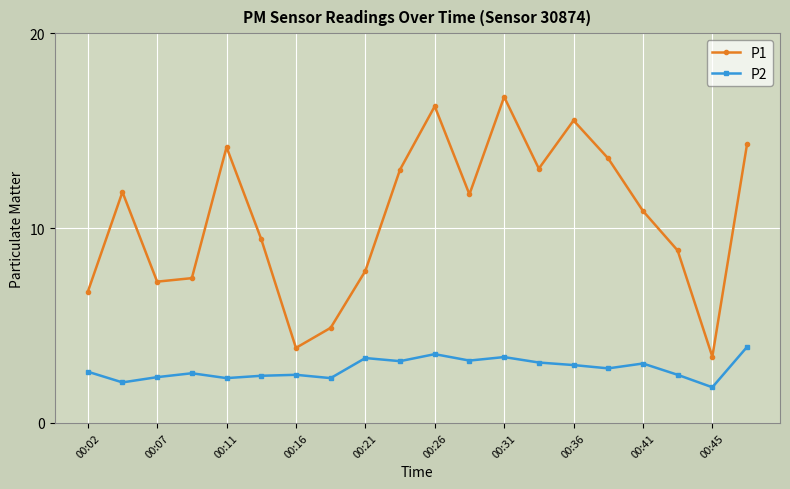

True or false: P1 has more than 2 points higher than both neighbors.

True